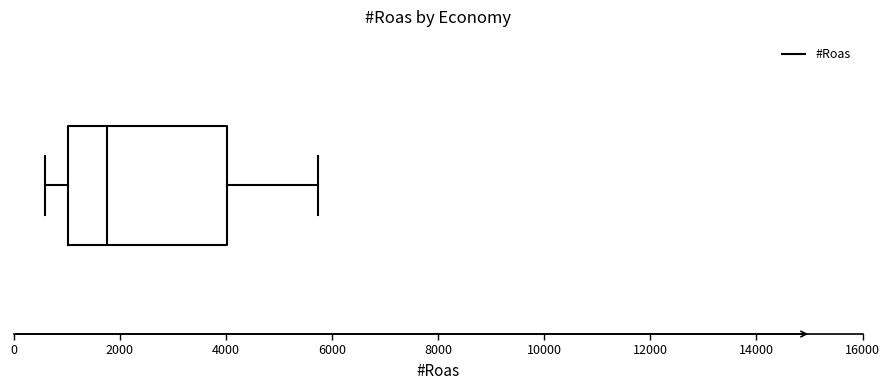

Read this box plot against the x-axis: the position of the median line, the range covered by the box, and the ends of both whiskers. The values are not printed on the chart, so give them approximately, as read against the axis.

median 1800, box 1000 to 4000, whiskers 600 to 5800